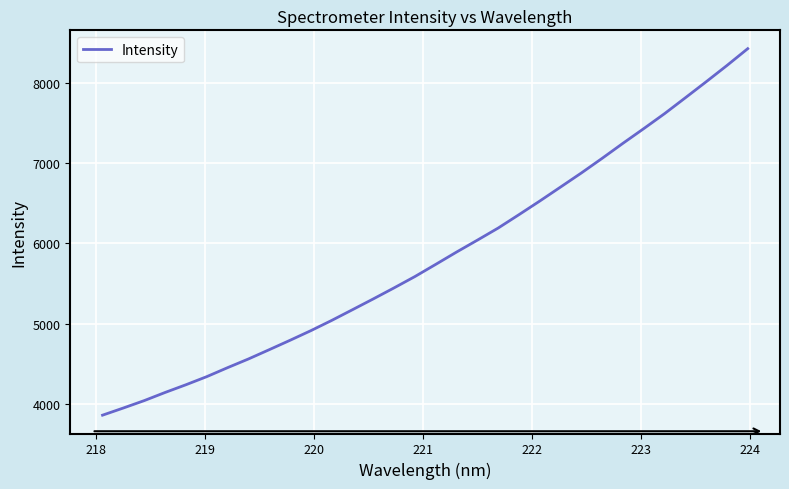

What is the maximum value shown in the chart?

8423.9